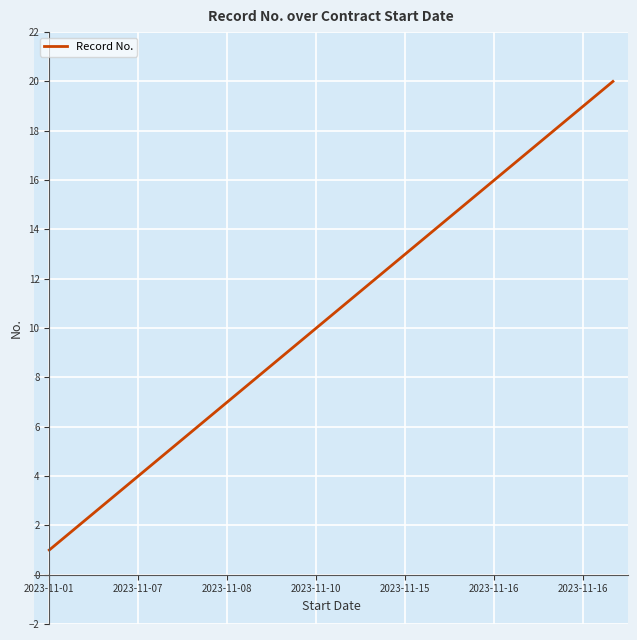

What is the difference between the maximum and minimum values?

19